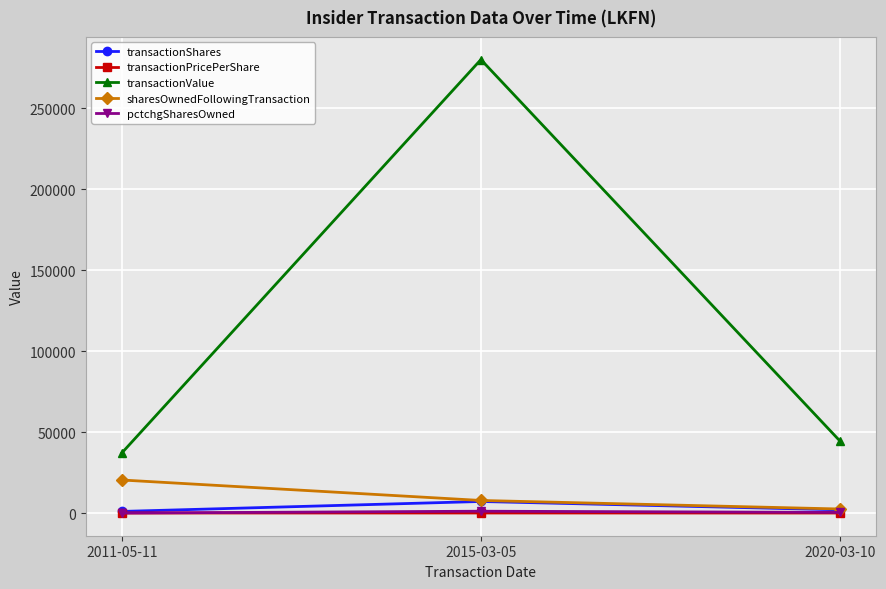

What position from the right is 2011-05-11?

3